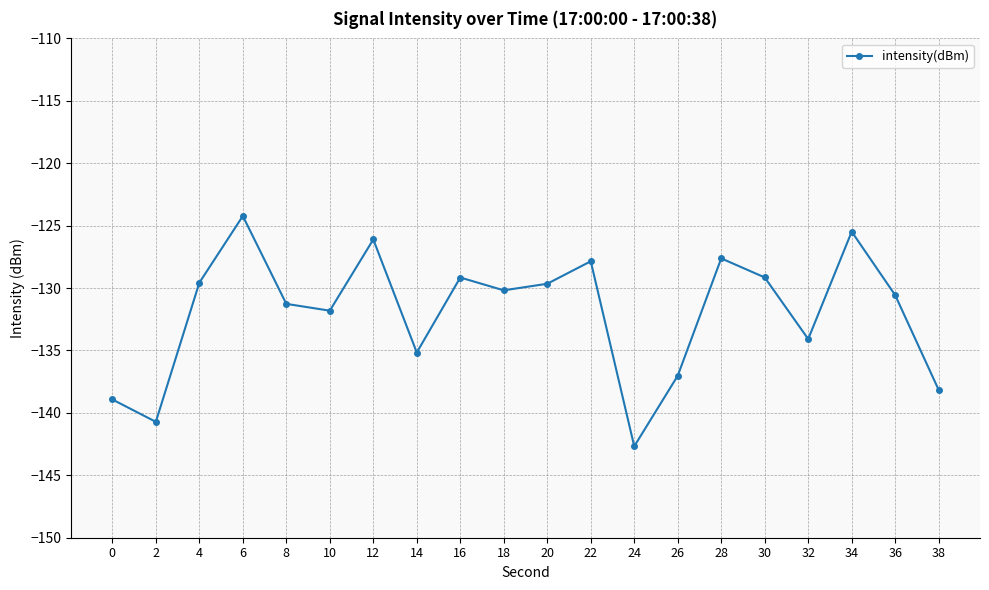

The value at 38 is -138.2. True or false?

True